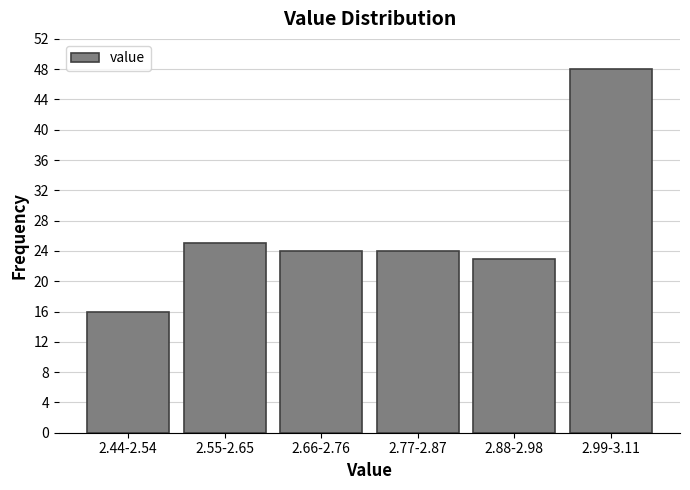

Reading left to right, transcribe all the data shown in this chart.

16	25	24	24	23	48